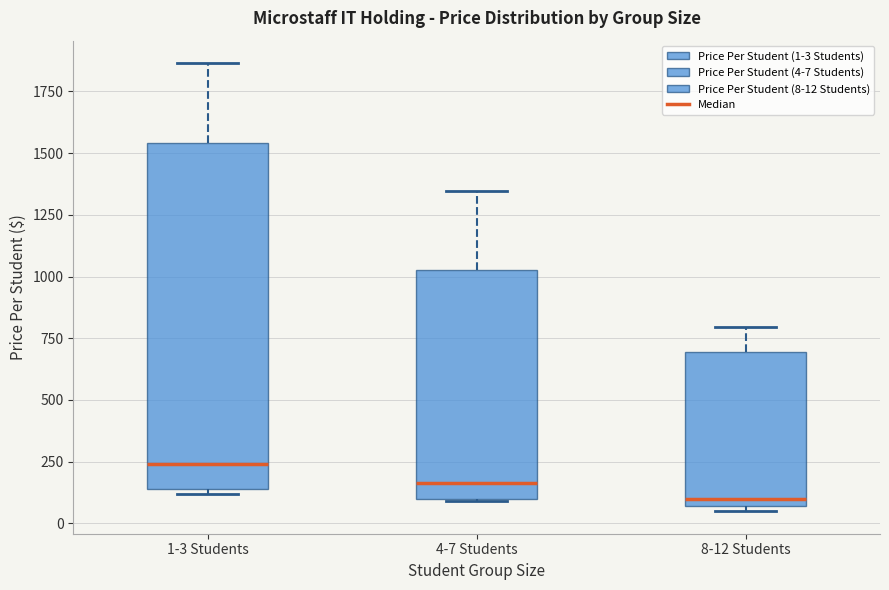

Reading left to right, transcribe this box plot: for each box, give where its median line is, the range the box spans, and where its two whiskers end, as read against the y-axis. The values are not printed on the chart, so give them approximately, as read against the axis.

1-3 Students: median 250, box 150 to 1550, whiskers 100 to 1850
4-7 Students: median 150, box 100 to 1050, whiskers 100 to 1350
8-12 Students: median 100, box 50 to 700, whiskers 50 (just below the box's lower edge) to 800